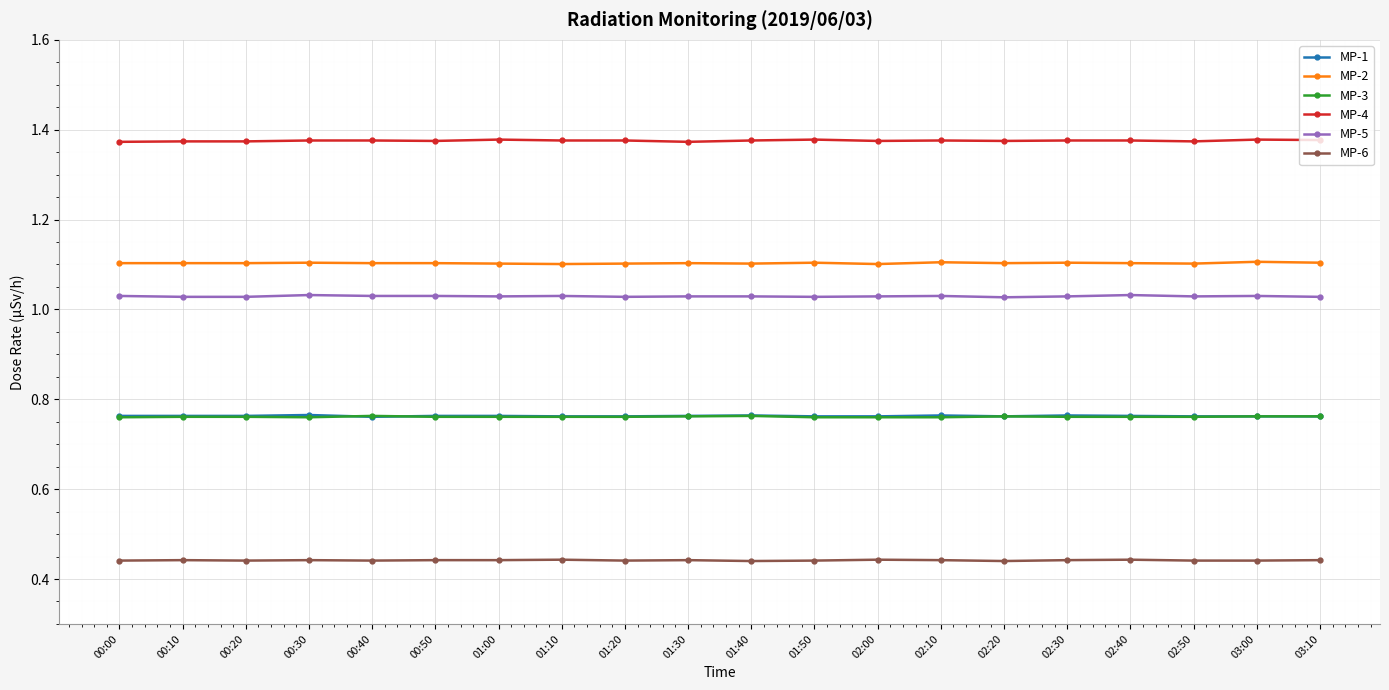

What is the highest value of the MP-2 series?

1.1